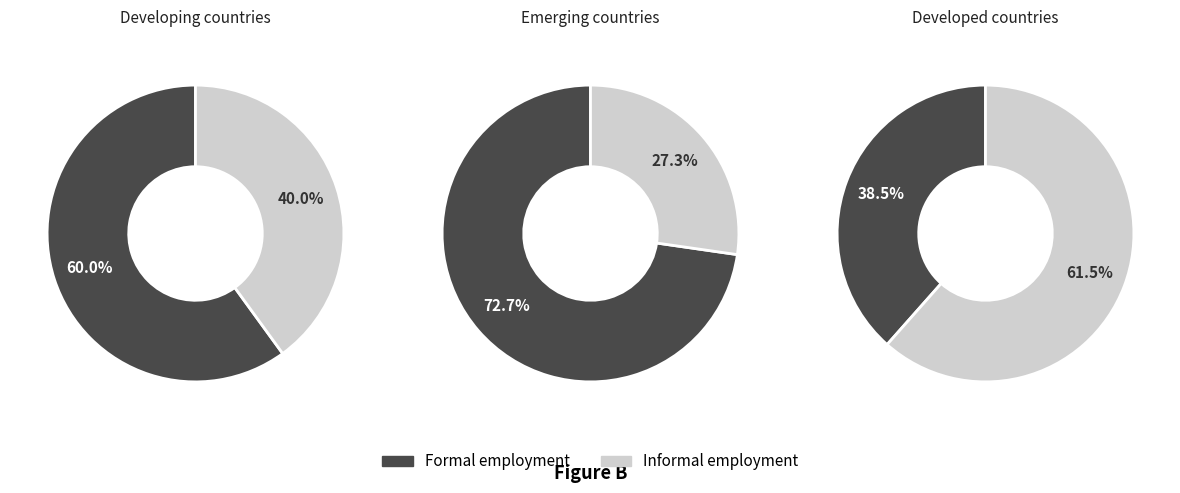

The 6 slice represents 10% of the pie. True or false?

False